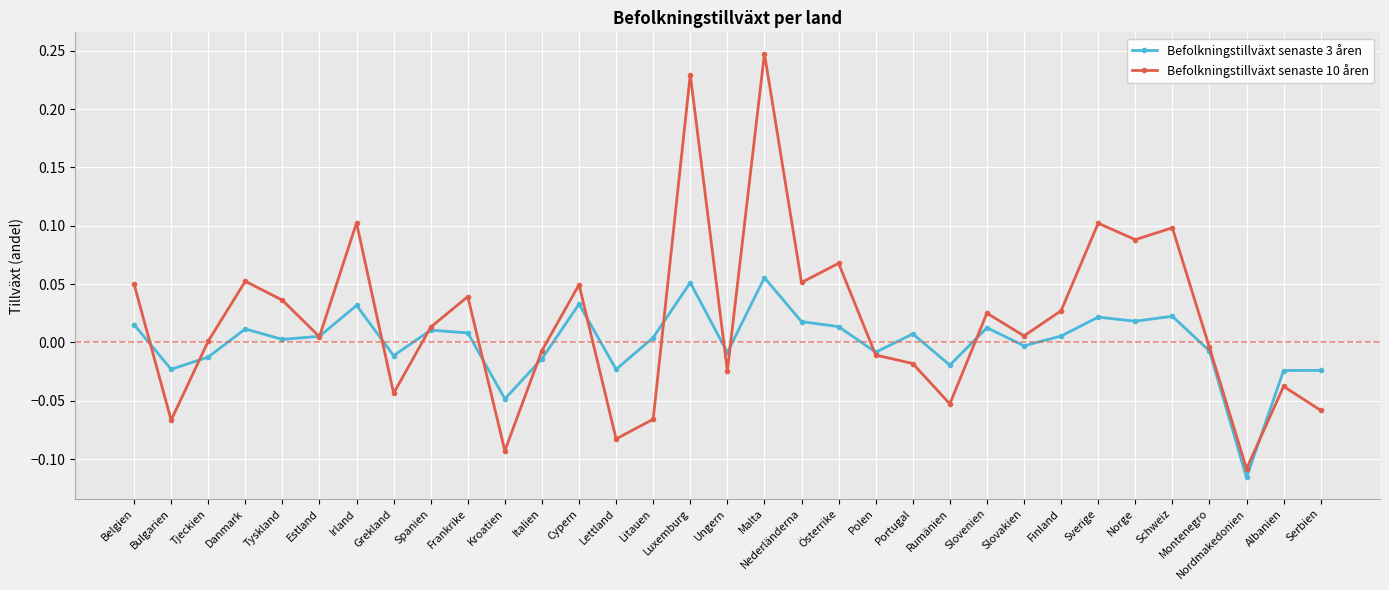

Is it true that Befolkningstillväxt senaste 3 åren equals -0.0 at Albanien?

True